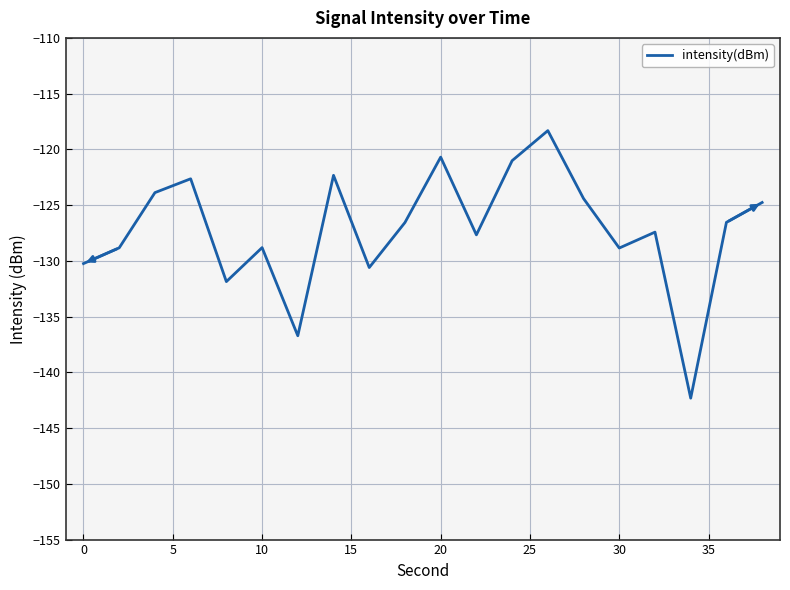

Does the chart have visible grid lines?

Yes